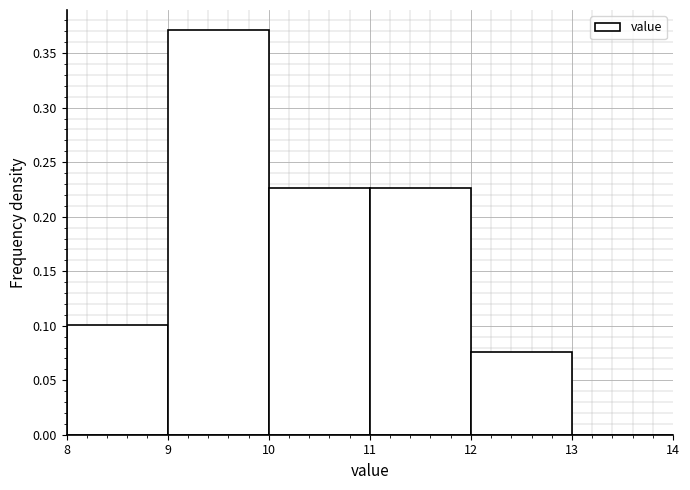

Reading left to right, transcribe this chart: for each bar, give the range it covers on the x-axis and its height. The values are not printed on the chart, so give them approximately, as read against the axis.

8 to 9: 0.100
9 to 10: 0.370
10 to 11: 0.225
11 to 12: 0.225
12 to 13: 0.075
13 to 14: 0